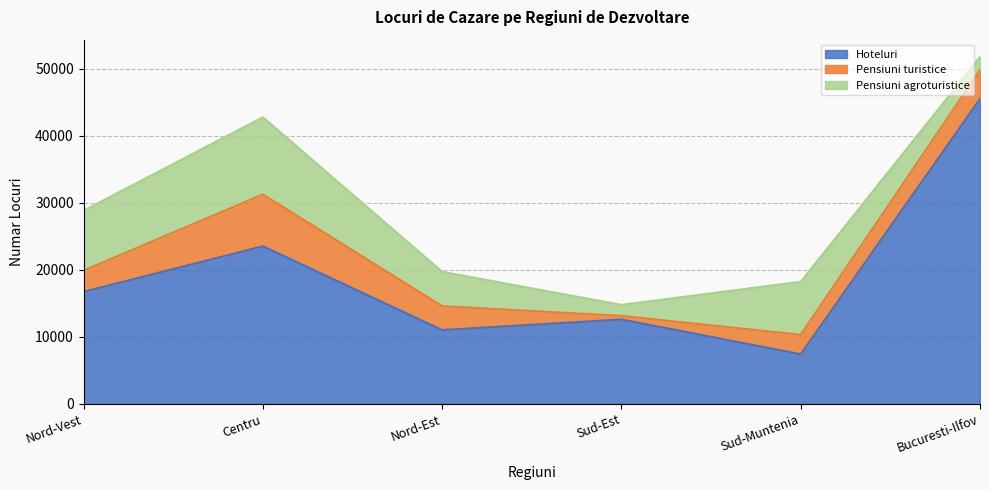

What is the sum of all Hoteluri values?

116672